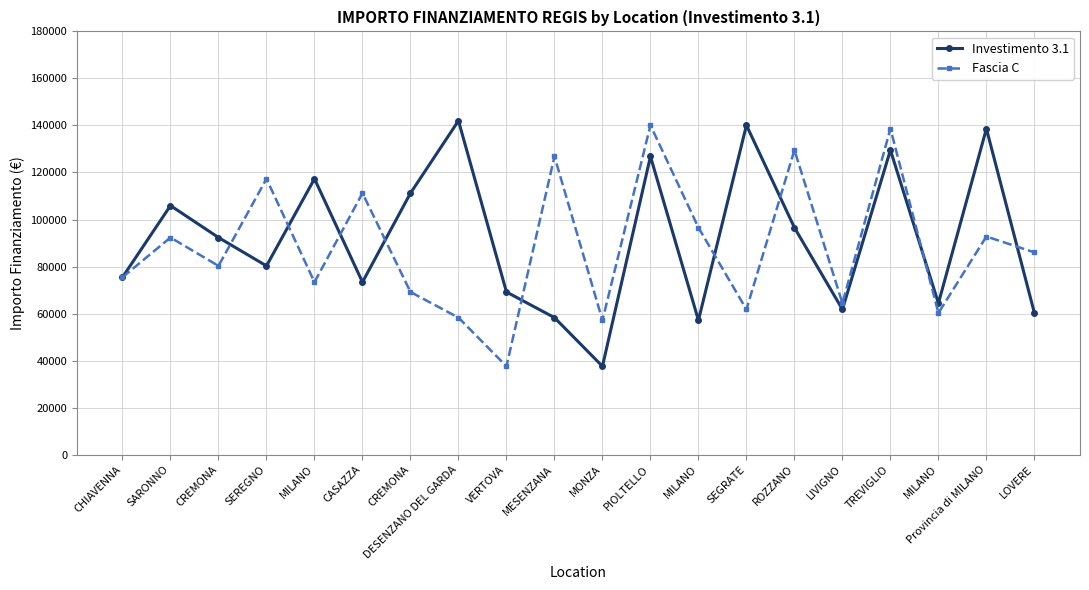

What are all the series names shown in the legend?

Investimento 3.1, Fascia C